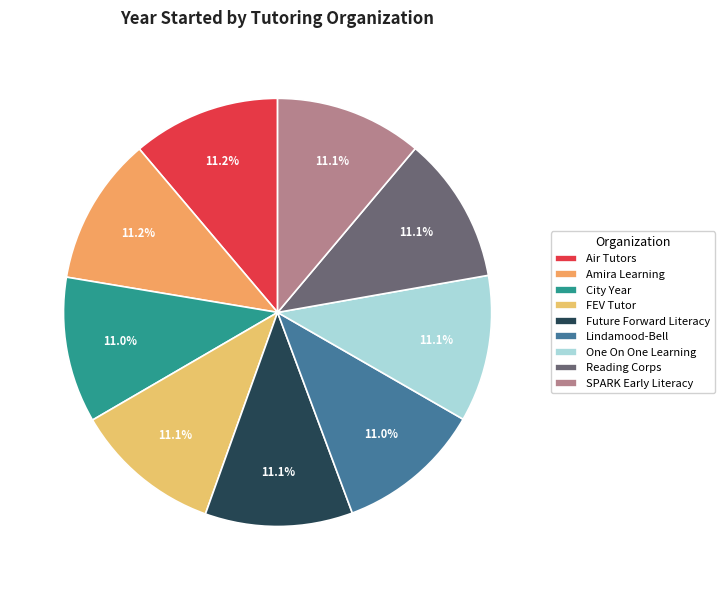

What is the smallest slice in the pie chart?

Lindamood-Bell